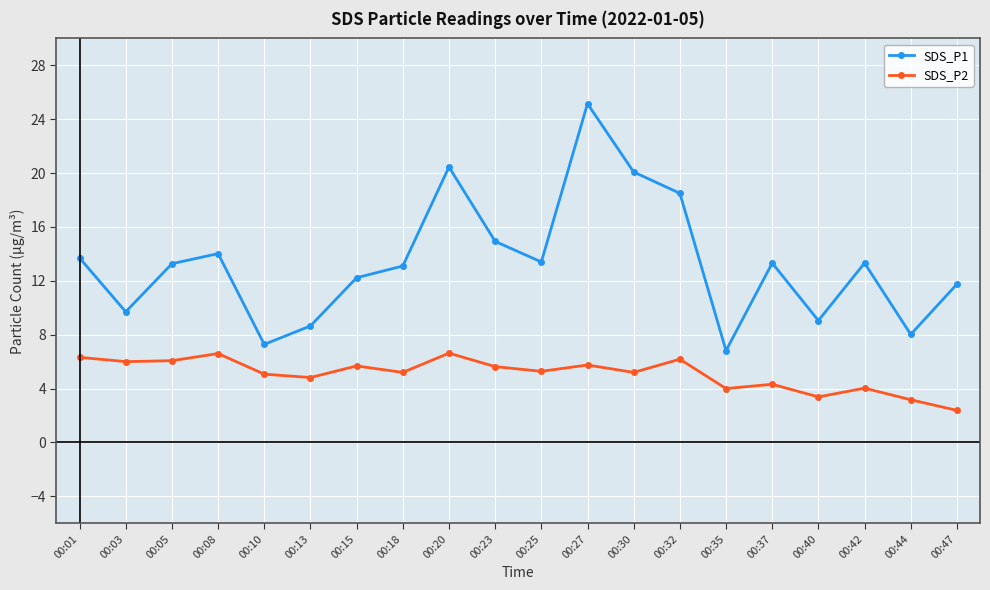

What is the minimum value shown in the chart?

2.4